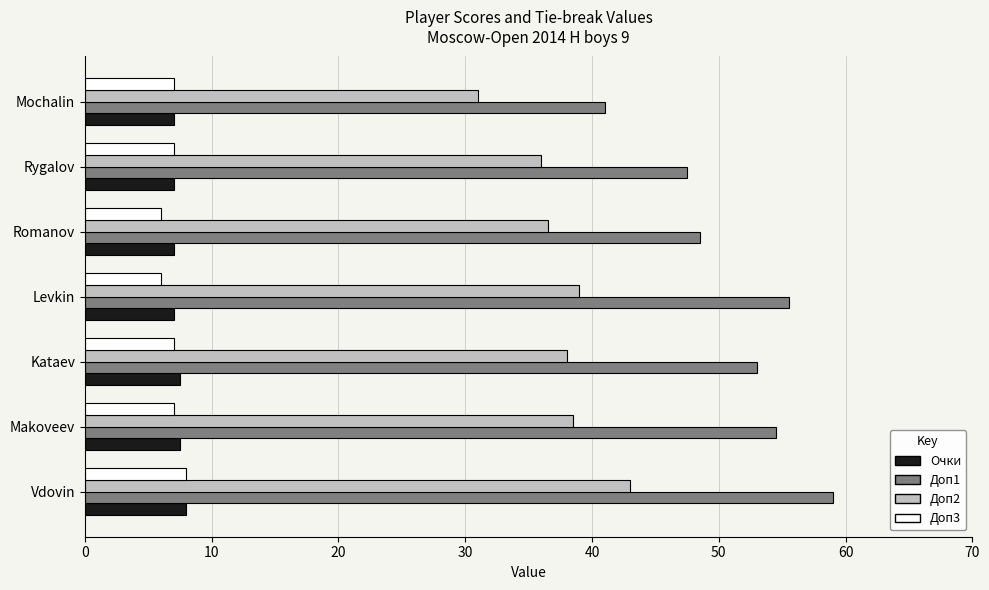

What is the sum of all Доп3 values?

48.0